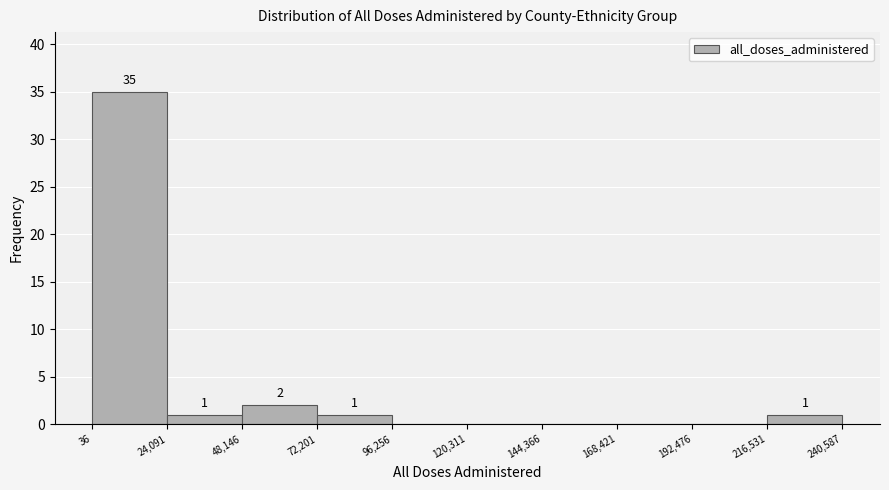

Which range on the x-axis has the tallest bar?

36 to 24,091